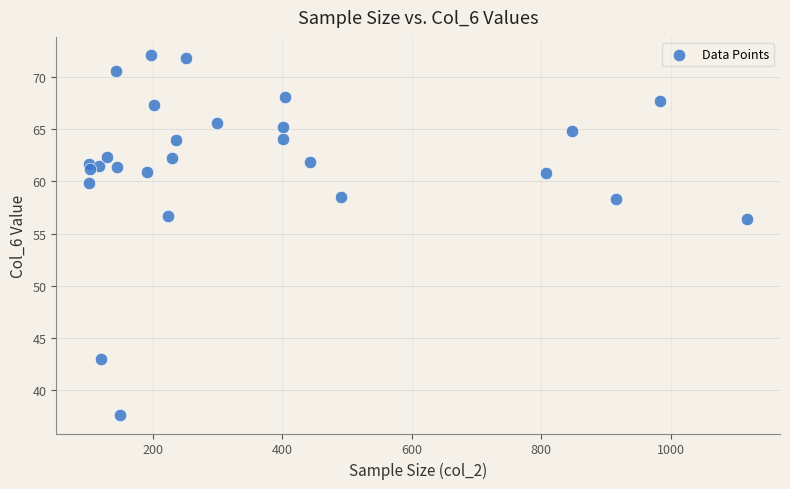

What is the range of Y values (max minus min)?

34.5